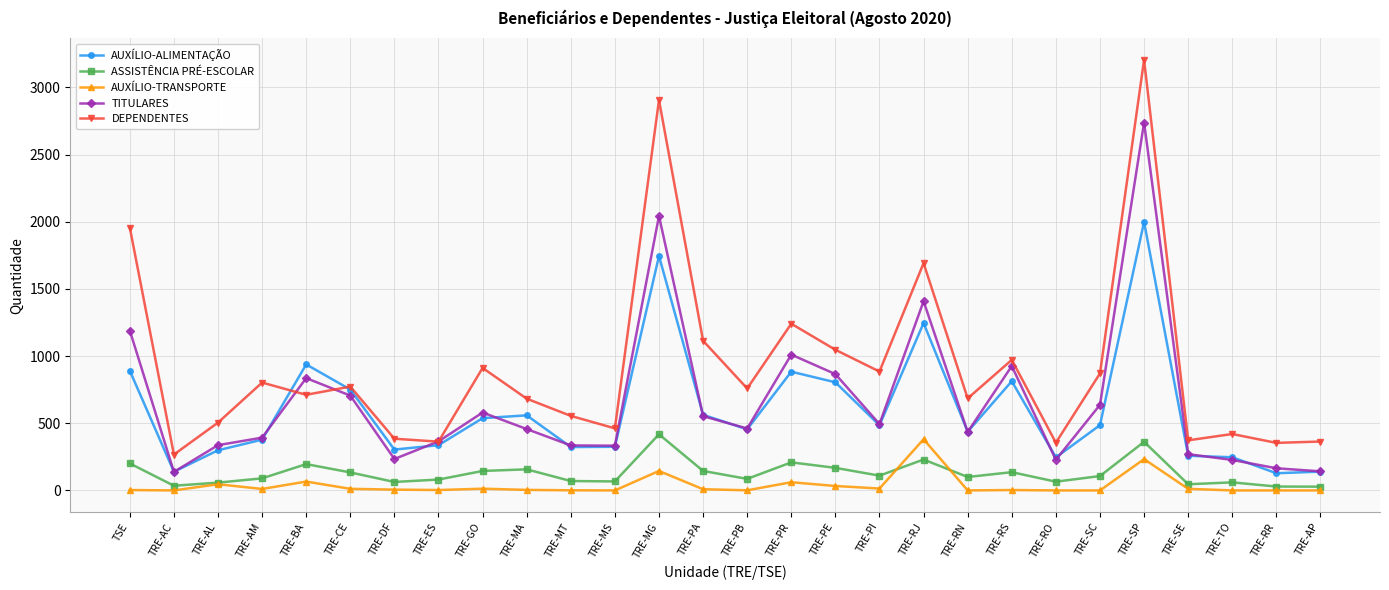

True or false: TITULARES has more than 1 interior local peaks.

True